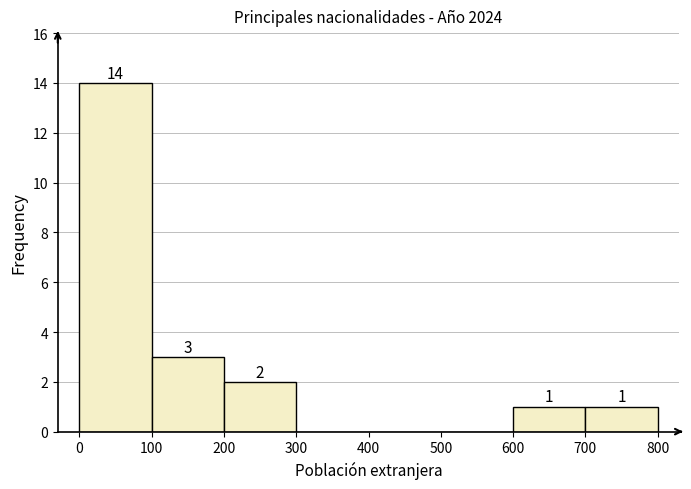

Which range on the x-axis has the tallest bar?

0 to 100